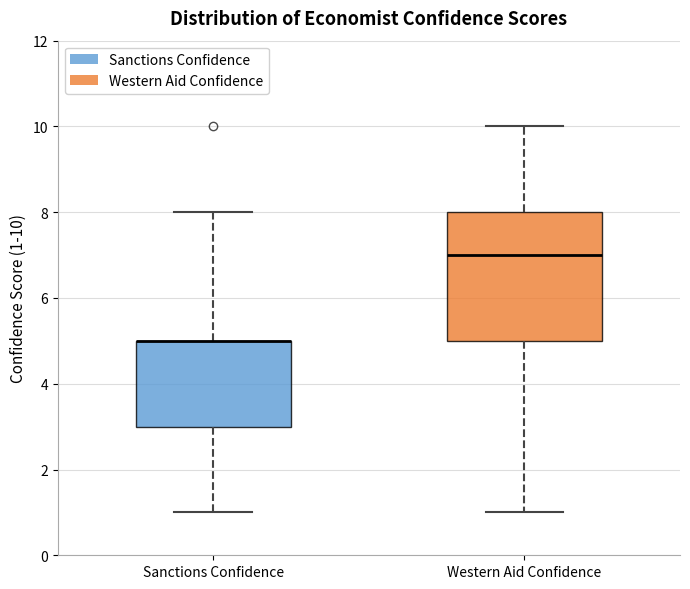

Where does the lower whisker of the box for Western Aid Confidence end on the y-axis? The values are not printed on the chart, so give them approximately, as read against the axis.

1